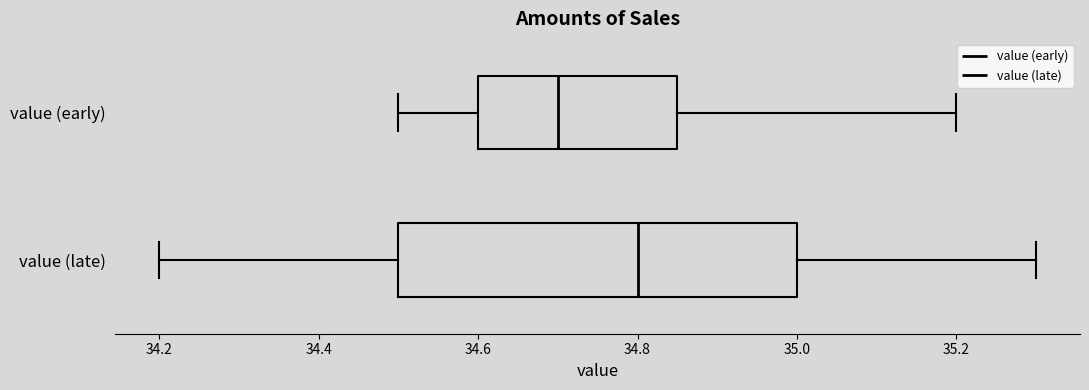

Reading bottom to top, transcribe this box plot: for each box, give where its median line is, the range the box spans, and where its two whiskers end, as read against the x-axis. The values are not printed on the chart, so give them approximately, as read against the axis.

value (late): median 34.80, box 34.50 to 35.00, whiskers 34.20 to 35.30
value (early): median 34.70, box 34.60 to 34.86, whiskers 34.50 to 35.20